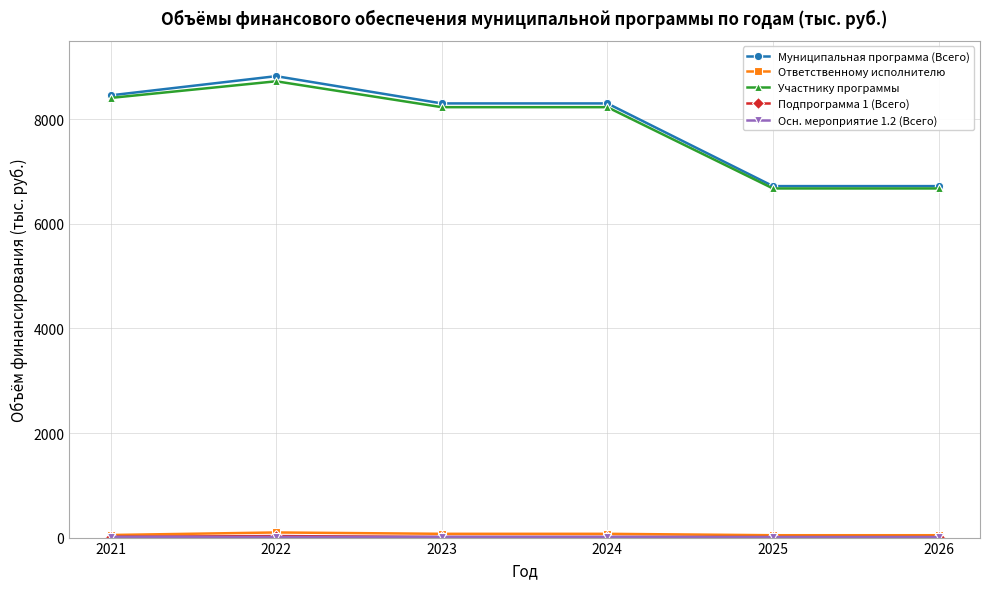

How many series are shown in this chart?

5